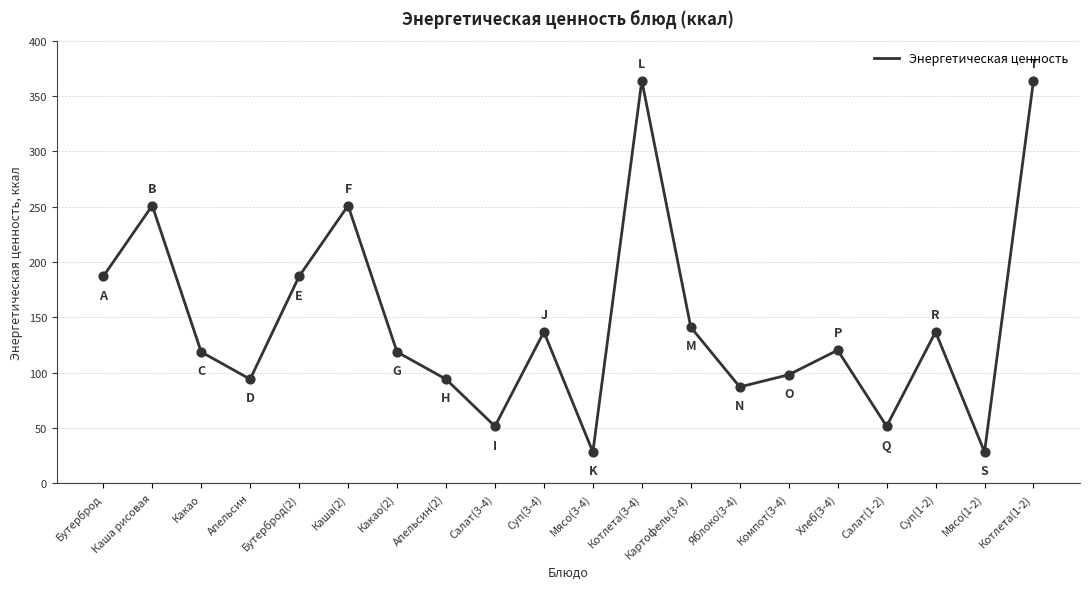

What is the ratio of the value at Компот(3-4) to the value at Яблоко(3-4)?

1.1